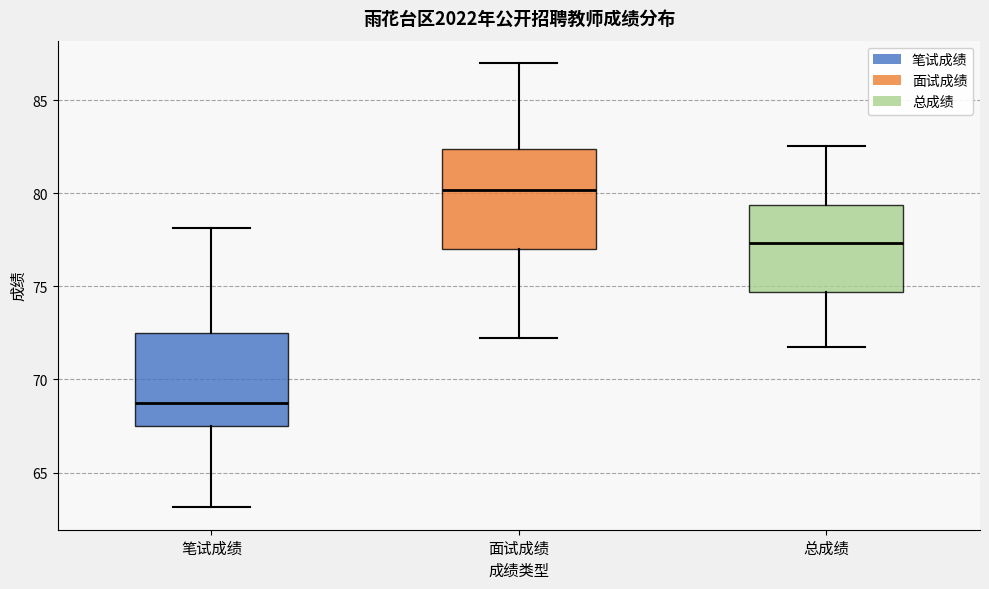

Where does the upper whisker of the box for 面试成绩 end on the y-axis? The values are not printed on the chart, so give them approximately, as read against the axis.

87.0